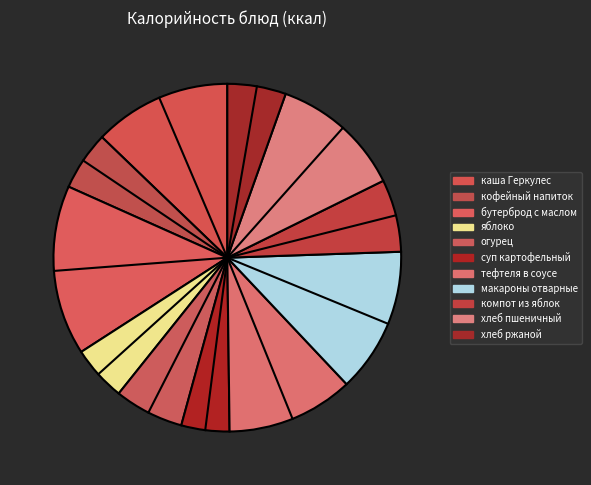

Combined, what portion of the pie is тефтеля в соусе and кофейный напиток?

17.3%